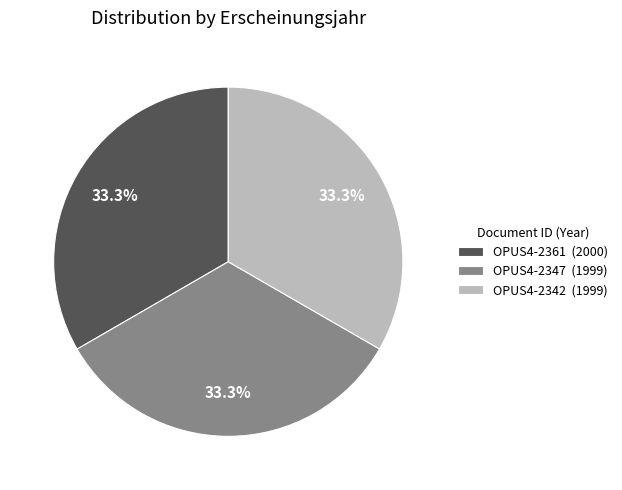

Do OPUS4-2342 and OPUS4-2361 together represent more than half of the pie?

Yes